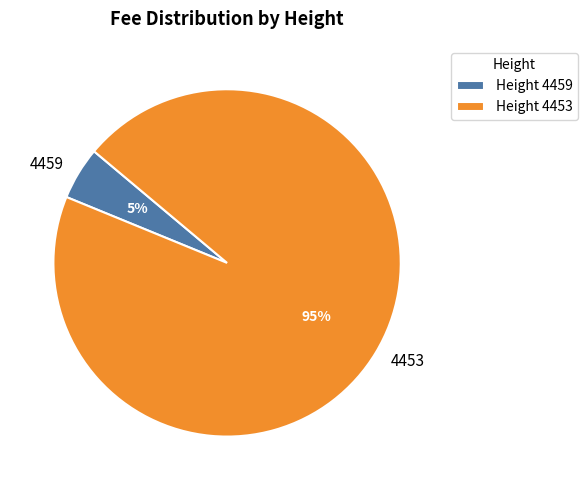

Does 4459 represent more than half of the total?

No